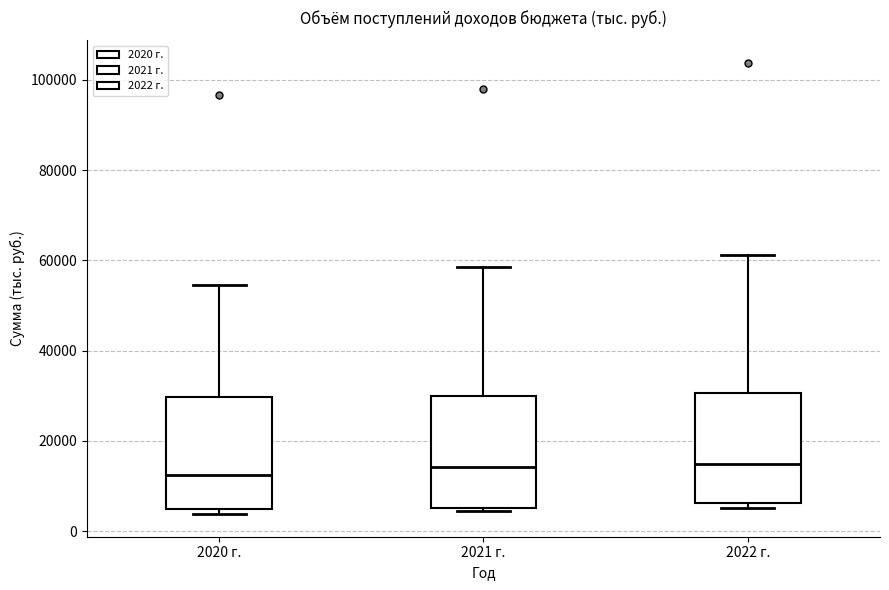

Reading left to right, read every box against the y-axis: the position of its median line, the range the box covers, and the ends of its whiskers. The values are not printed on the chart, so give them approximately, as read against the axis.

2020 г.: median 12000, box 4000 to 30000, whiskers 4000 (just below the box's lower edge) to 54000
2021 г.: median 14000, box 6000 to 30000, whiskers 4000 to 58000
2022 г.: median 14000, box 6000 to 30000, whiskers 6000 (just below the box's lower edge) to 62000